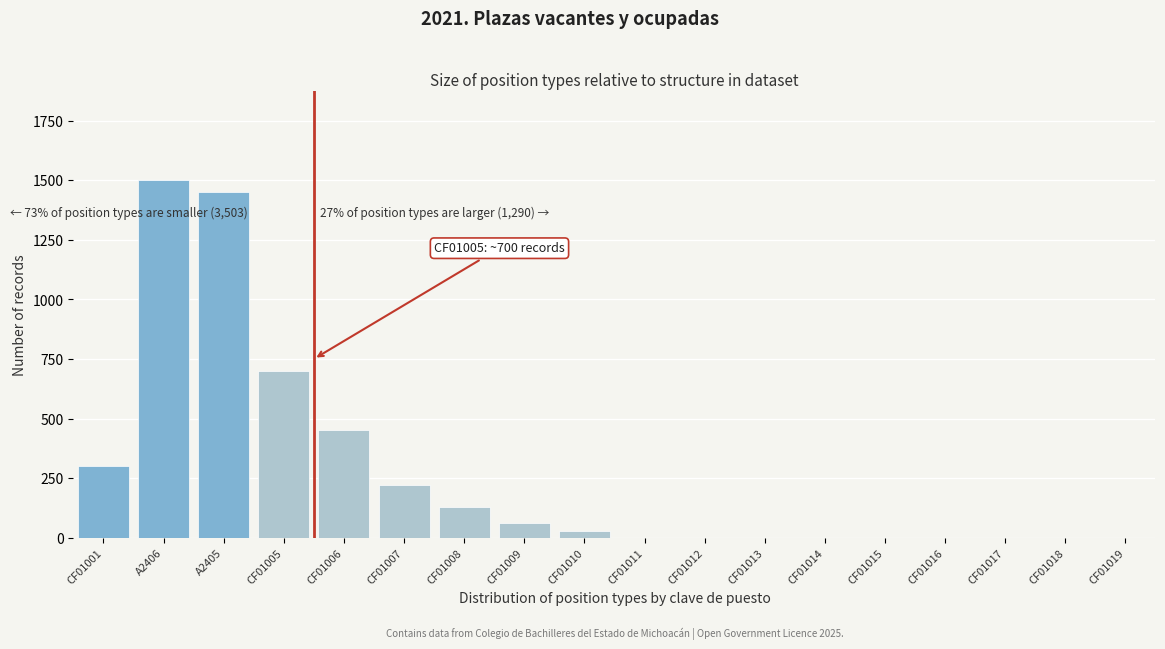

Reading right to left, what are all the values shown in this chart?

CF01019=0	CF01018=0	CF01017=0	CF01016=0	CF01015=0	CF01014=0	CF01013=0	CF01012=0	CF01011=0	CF01010=30	CF01009=60	CF01008=130	CF01007=220	CF01006=450	CF01005=700	A2405=1450	A2406=1500	CF01001=300